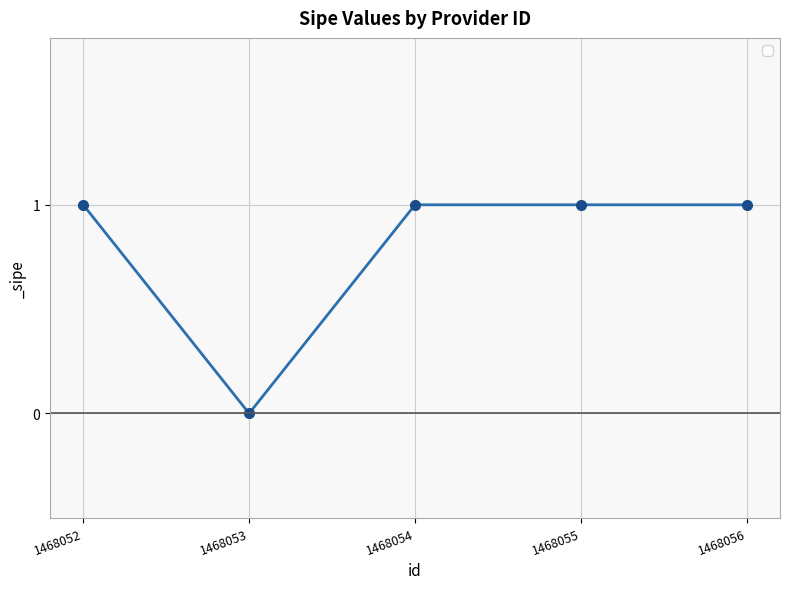

True or false: the data shows 1 at 1468054.

True